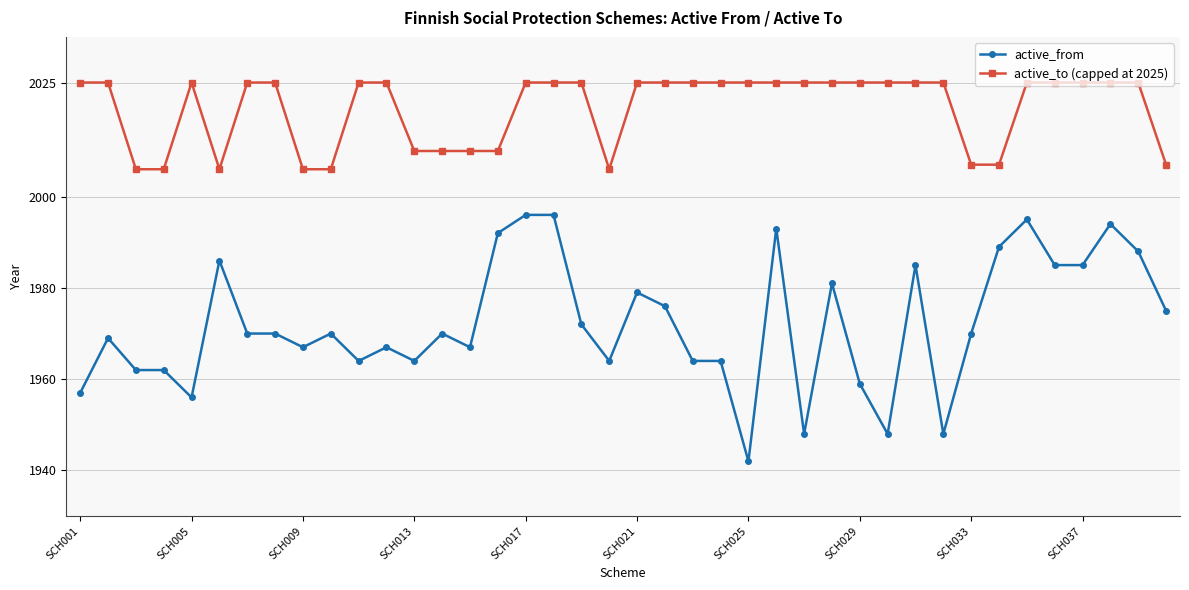

At how many categories does at least one series exceed 2013?

27